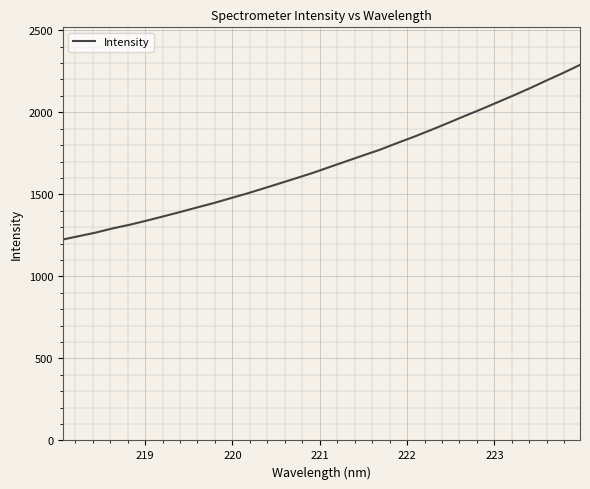

What is the greatest value displayed?

2288.9